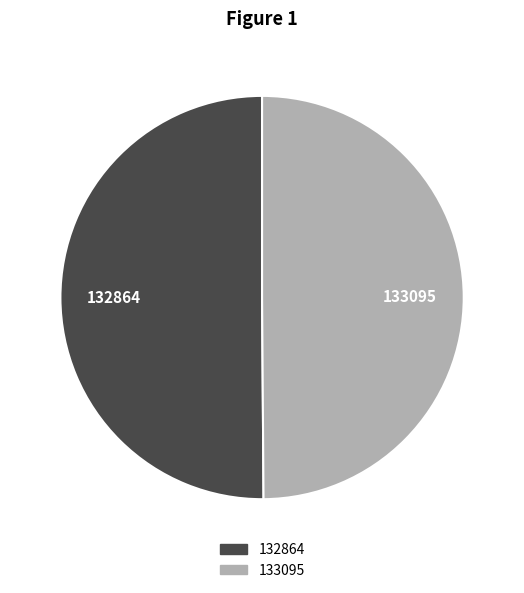

Do 132864 and 133095 together represent more than half of the pie?

Yes